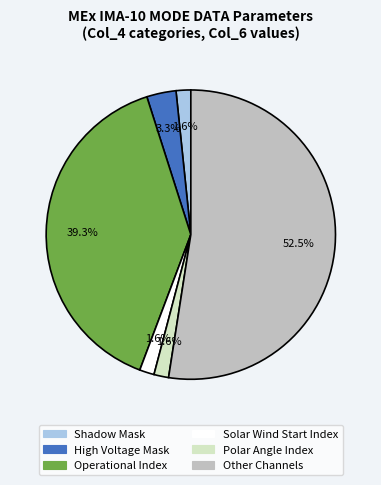

Is there a majority slice in this chart?

Yes